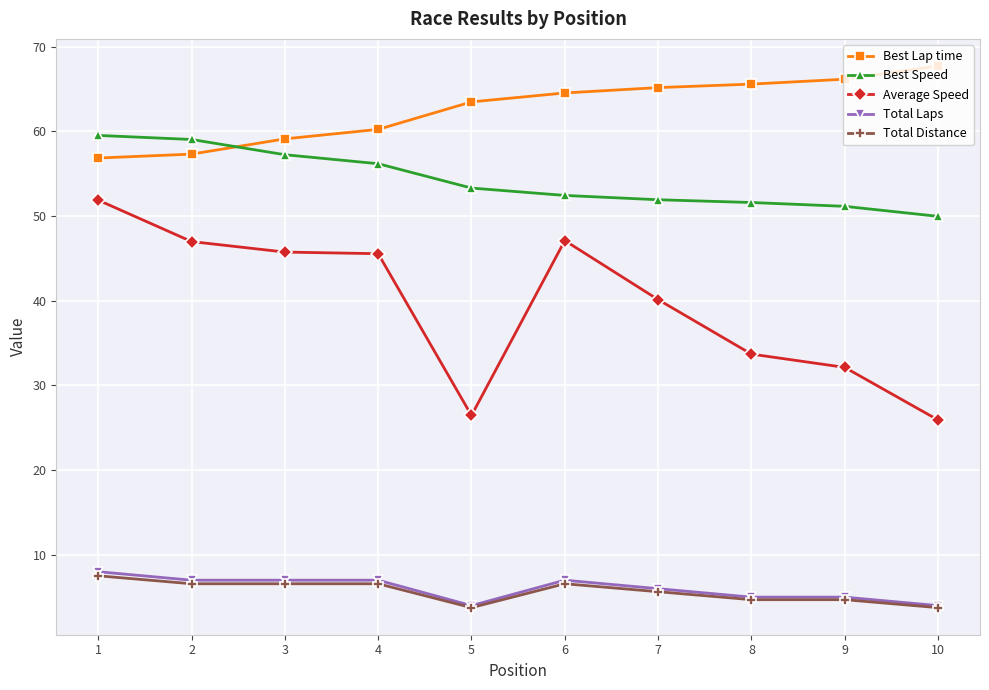

What is the sum of all Total Distance values?

56.4